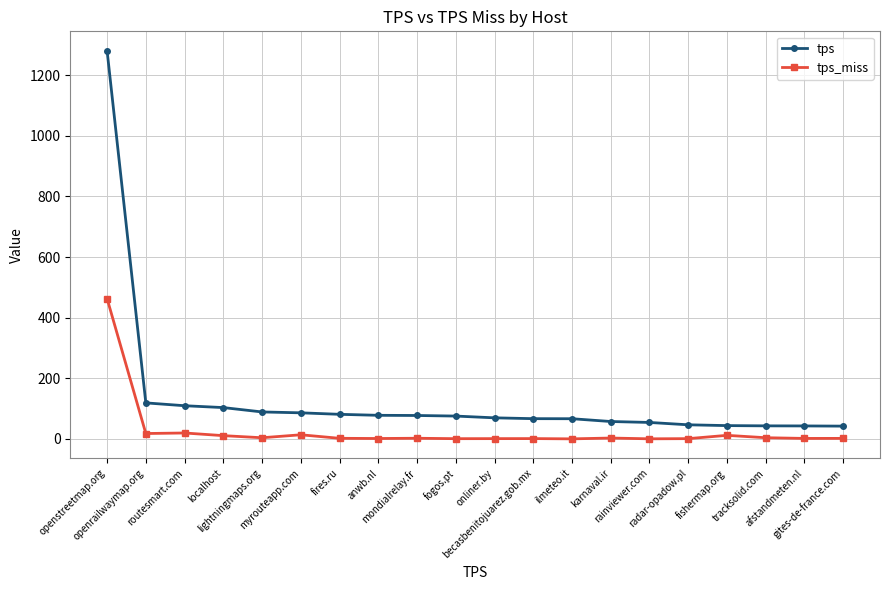

At which label does tps_miss first exceed 2?

openstreetmap.org